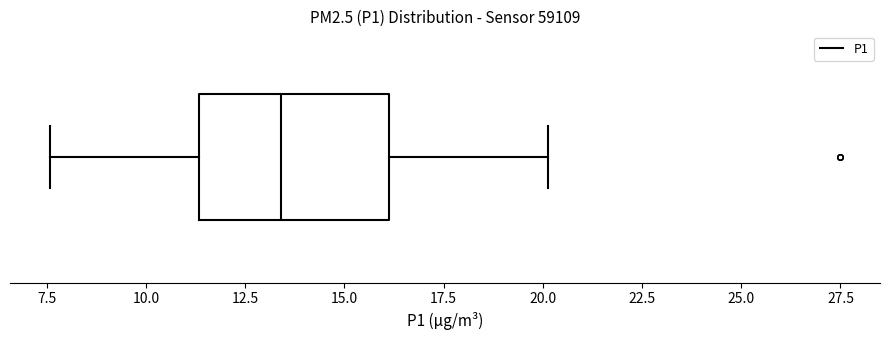

Where does the right whisker of the box end on the x-axis? The values are not printed on the chart, so give them approximately, as read against the axis.

20.0